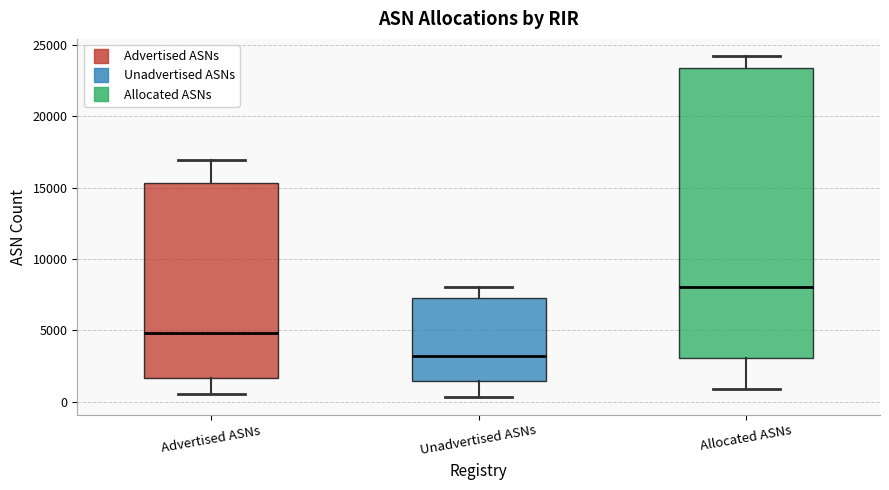

Which box is the tallest, from its lower edge to its upper edge?

Allocated ASNs